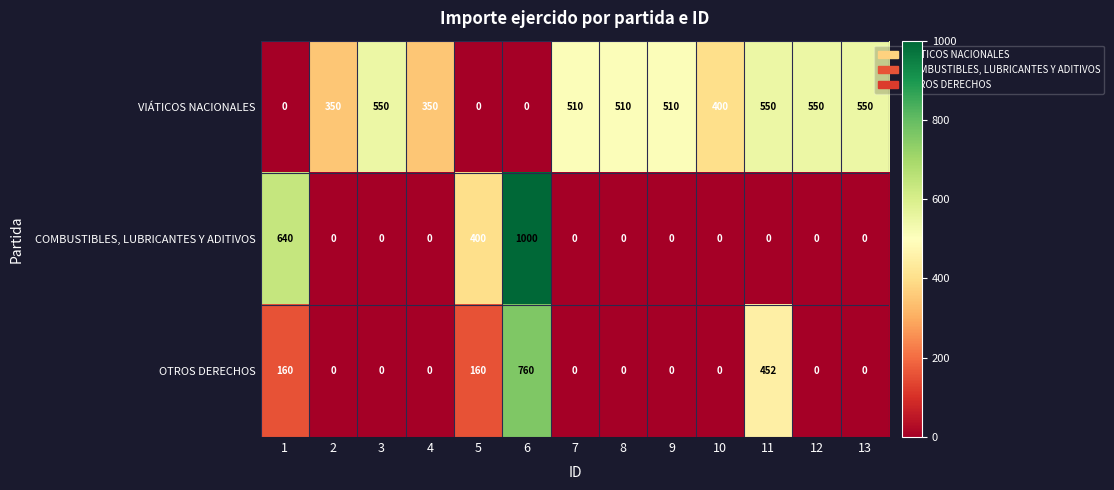

Read the VIÁTICOS NACIONALES value at 8, to the nearest 50.

500